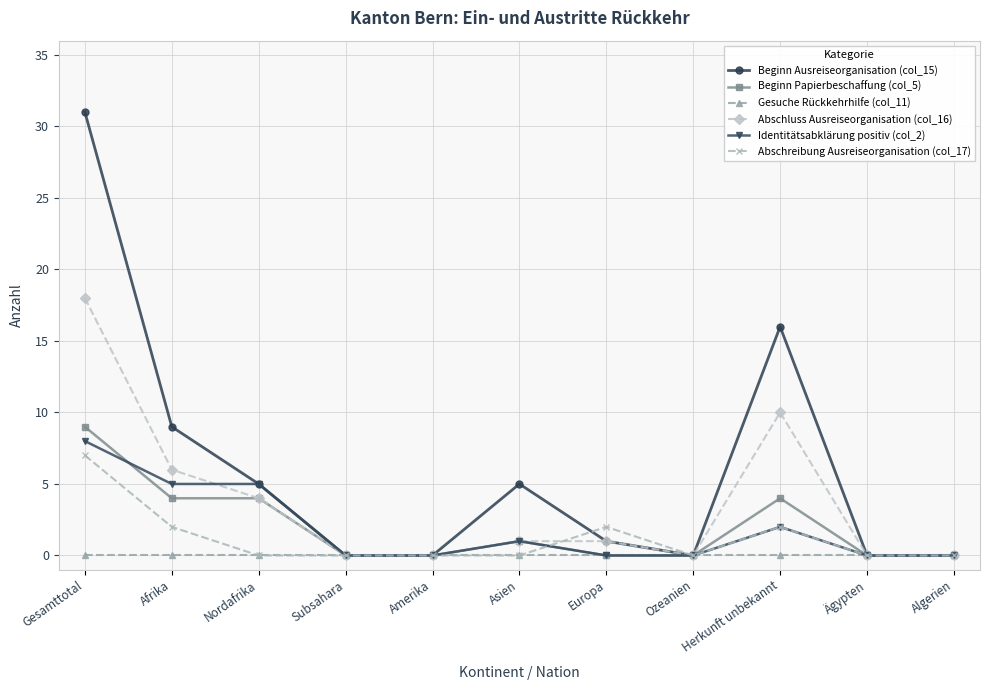

Rank the series by their maximum value, from lowest to highest.

Gesuche Rückkehrhilfe (col_11), Abschreibung Ausreiseorganisation (col_17), Identitätsabklärung positiv (col_2), Beginn Papierbeschaffung (col_5), Abschluss Ausreiseorganisation (col_16), Beginn Ausreiseorganisation (col_15)